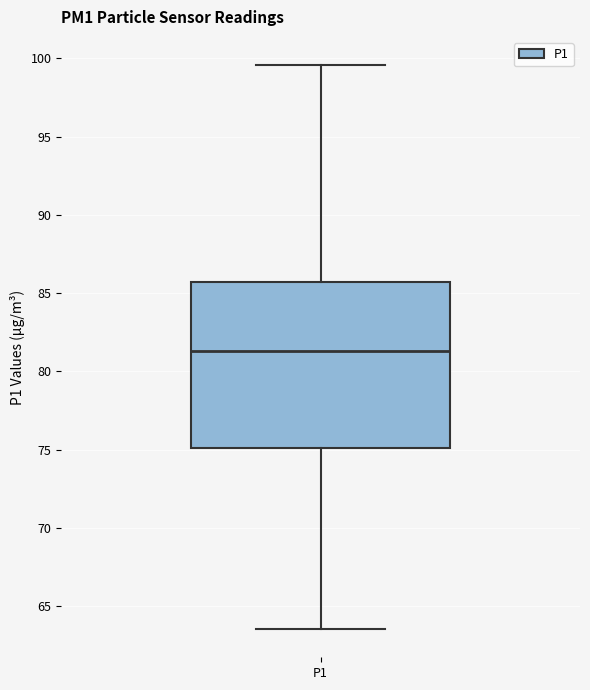

Transcribe this box plot: give where the median line is, the range the box spans, and where the two whiskers end, as read against the y-axis. The values are not printed on the chart, so give them approximately, as read against the axis.

median 81.5, box 75.0 to 85.5, whiskers 63.5 to 99.5